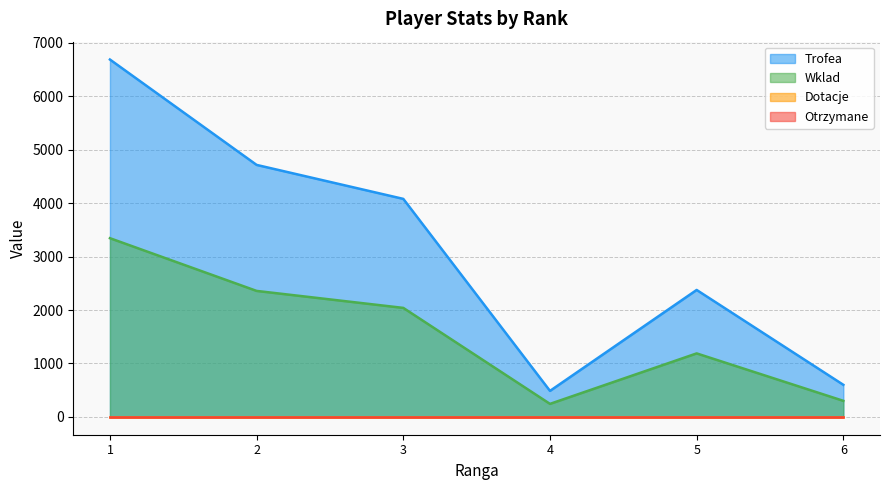

What is the value of the Trofea point at the 4th from the left?

486